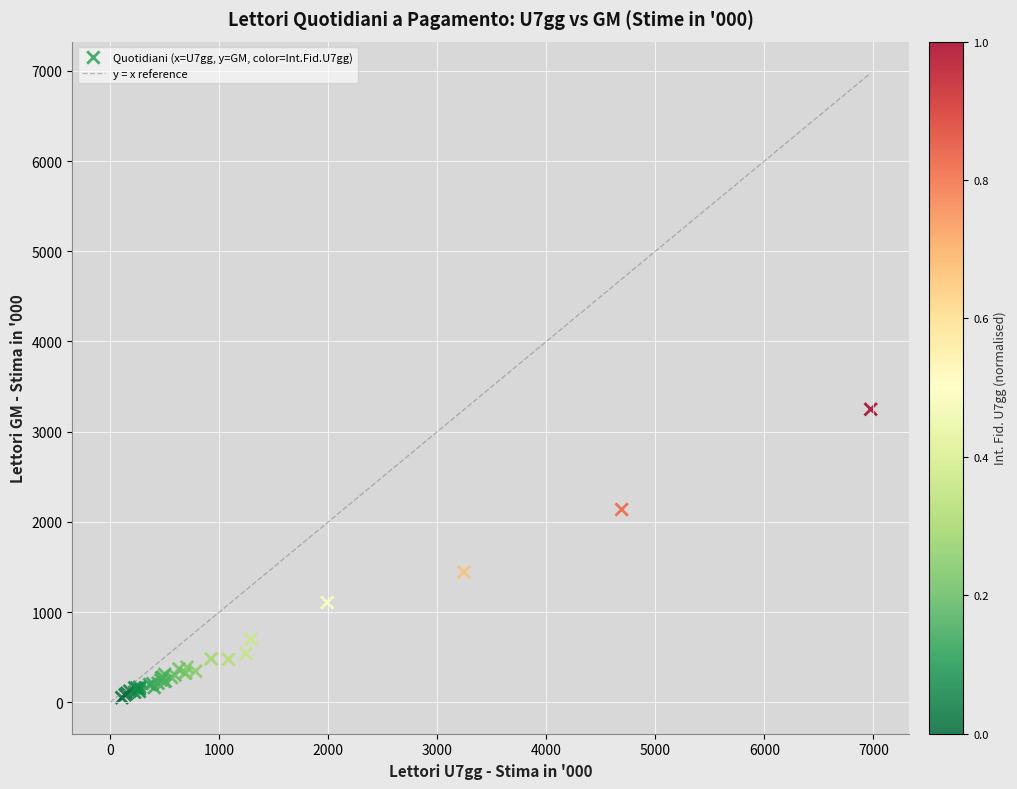

What Y value in the scatter plot is closest to 1649?

1443